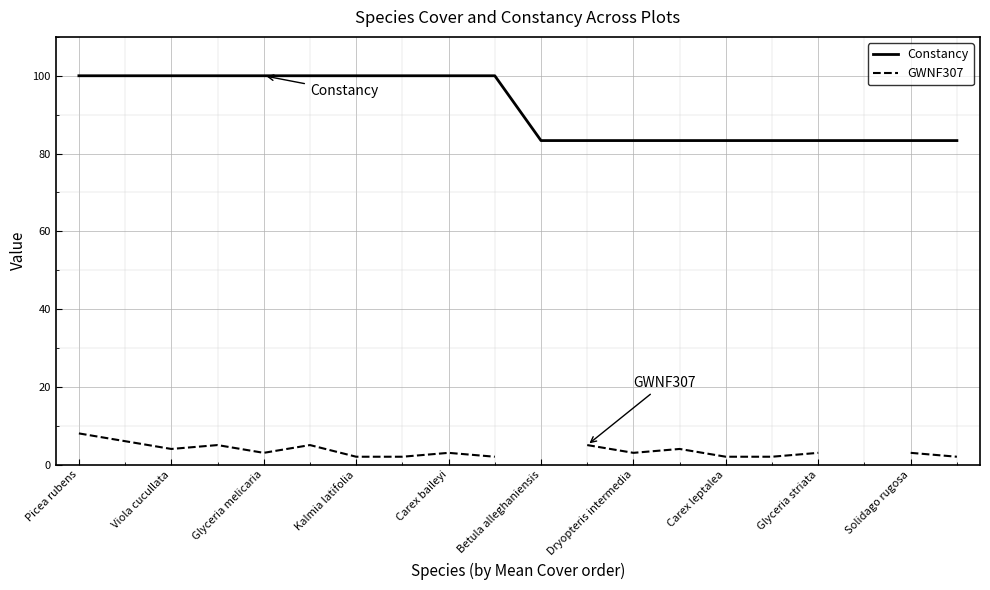

At how many categories does at least one series exceed 69?

20